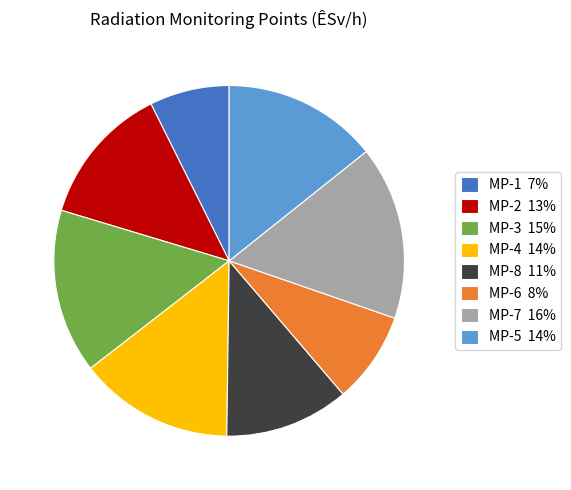

Is it true that MP-5 14% is 3% of the pie?

False